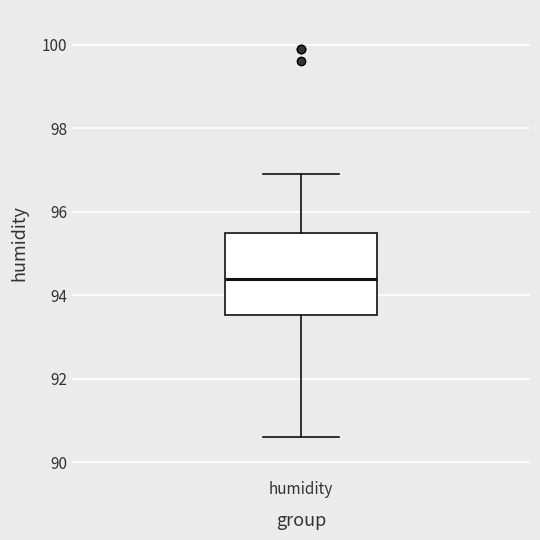

Transcribe this box plot: give where the median line is, the range the box spans, and where the two whiskers end, as read against the y-axis. The values are not printed on the chart, so give them approximately, as read against the axis.

median 94.4, box 93.6 to 95.6, whiskers 90.6 to 97.0